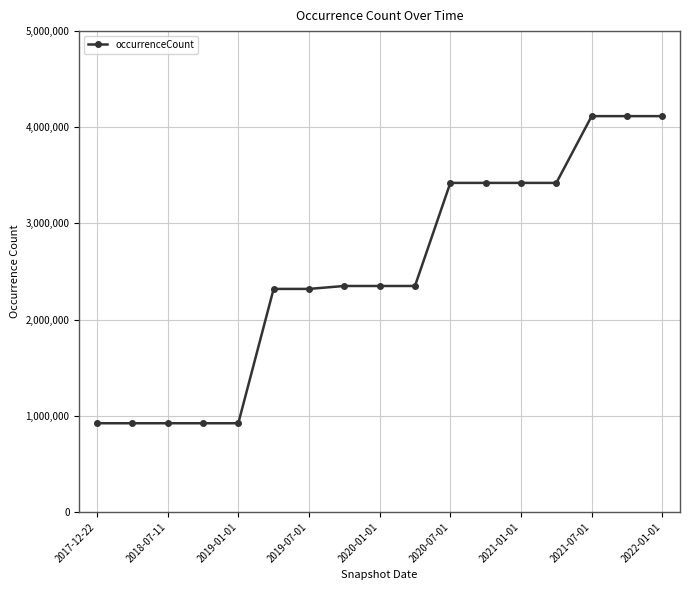

Reading right to left, transcribe all the data shown in this chart.

4115940	4115940	4115940	3421621	3421621	3421621	3421621	2349749	2349749	2349749	2319225	2319225	922326	922326	922326	922326	922326